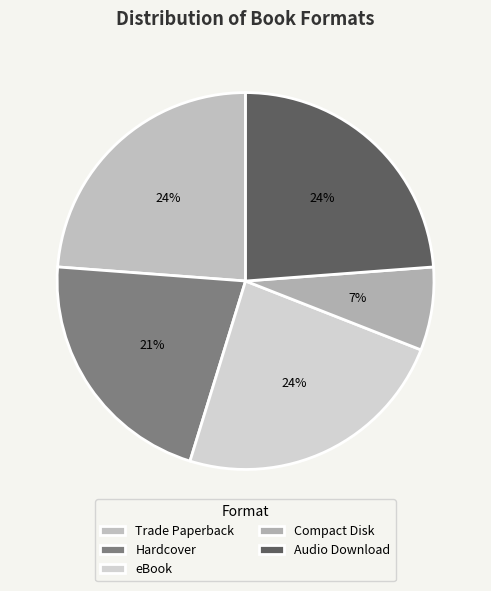

To the nearest percent, what is the combined percentage of Compact Disk and Trade Paperback?

31%